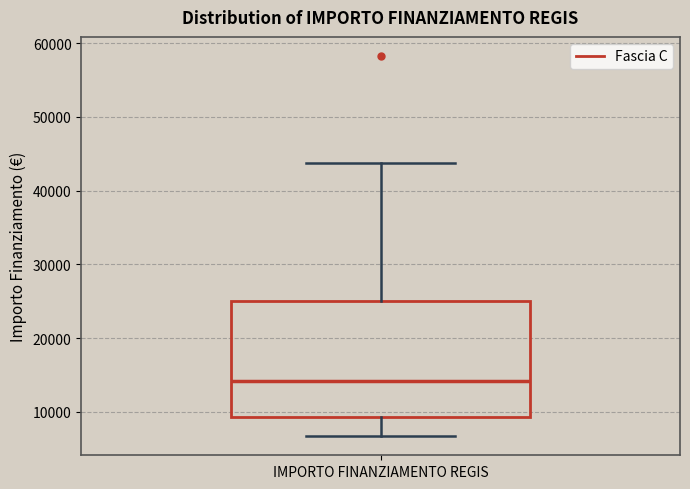

Transcribe this box plot: give where the median line is, the range the box spans, and where the two whiskers end, as read against the y-axis. The values are not printed on the chart, so give them approximately, as read against the axis.

median 14000, box 9000 to 25000, whiskers 7000 to 44000